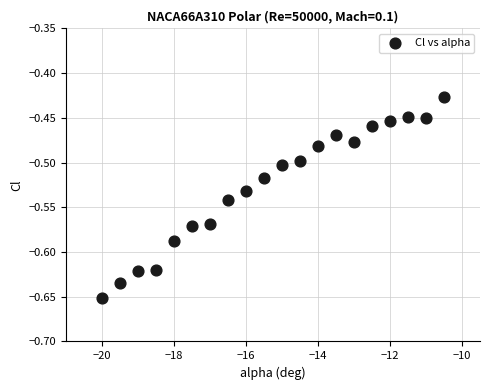

What is the range of X values (max minus min)?

9.5